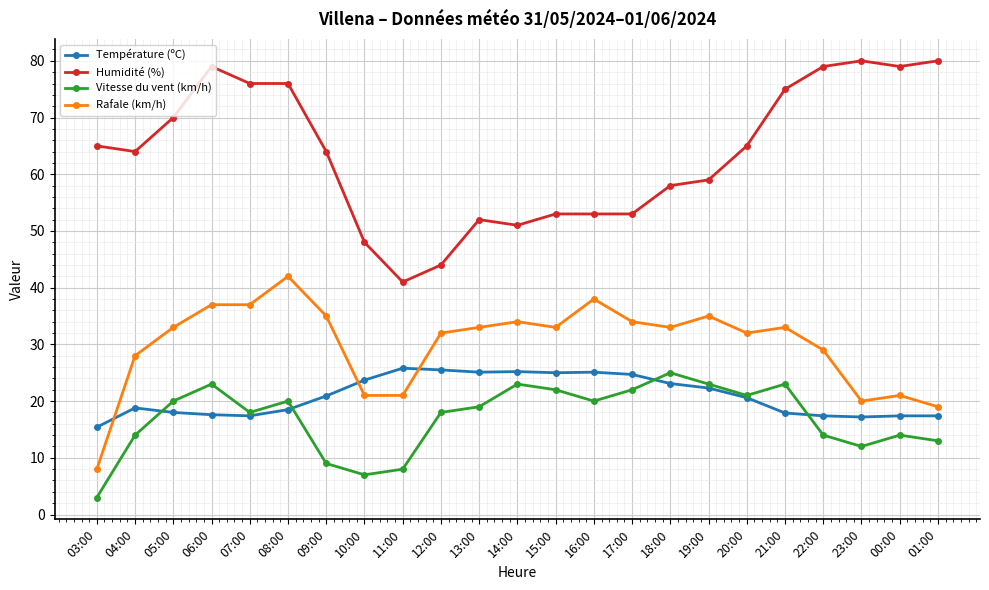

What is the difference between the highest and lowest values at 21:00?

57.1